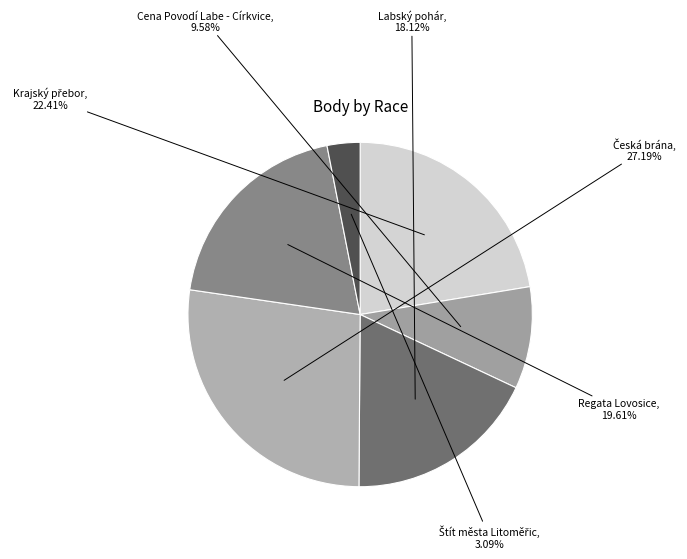

Is there a majority slice in this chart?

No